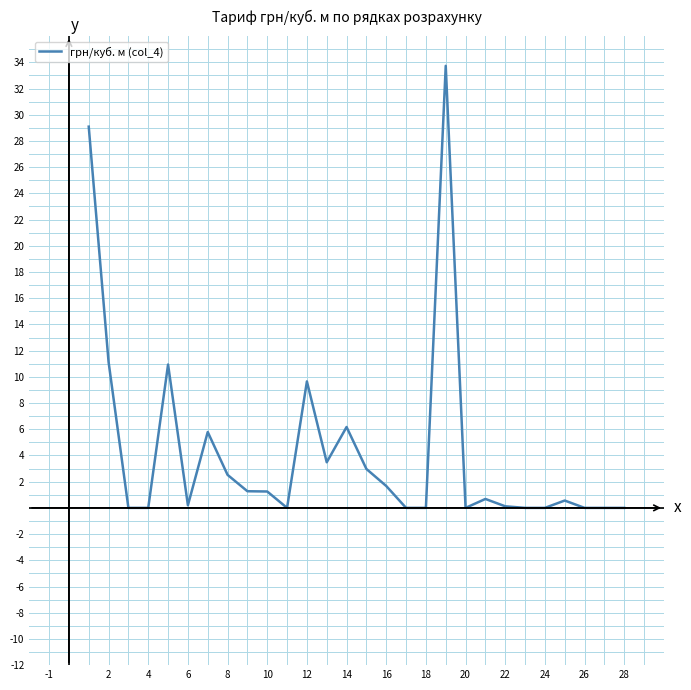

What is the greatest value displayed?

33.7